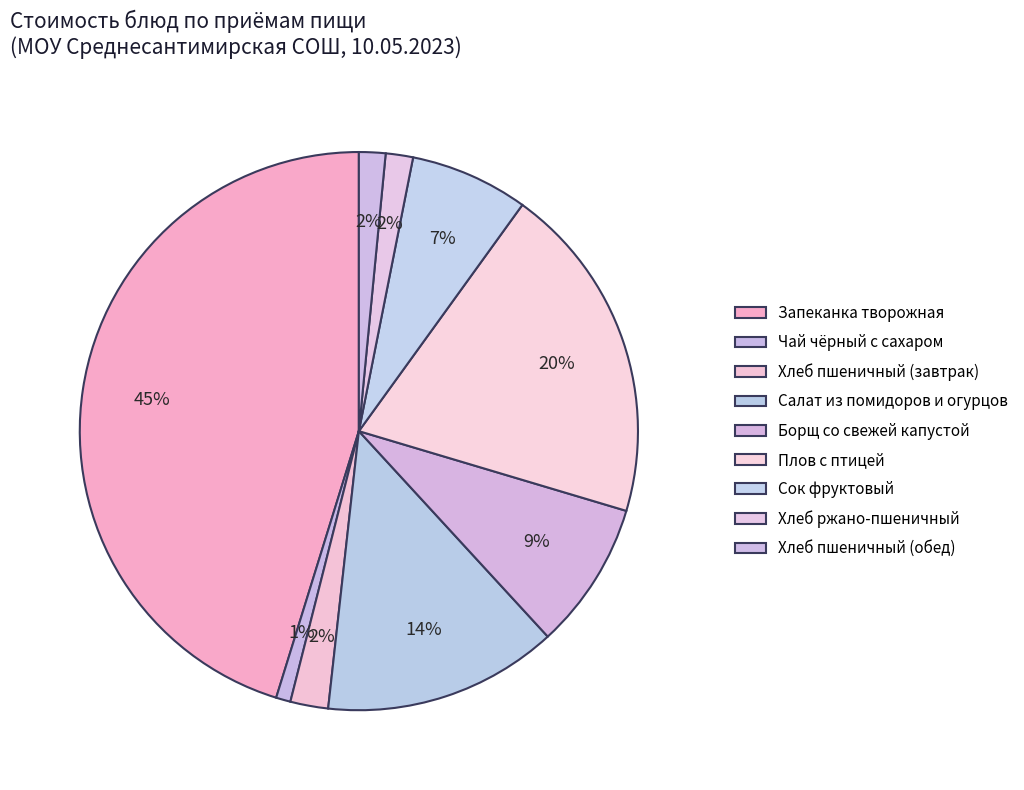

Rank the categories by value from highest to lowest.

Запеканка творожная, Плов с птицей, Салат из помидоров и огурцов, Борщ со свежей капустой, Сок фруктовый, Хлеб пшеничный (завтрак), Хлеб ржано-пшеничный, Хлеб пшеничный (обед), Чай чёрный с сахаром